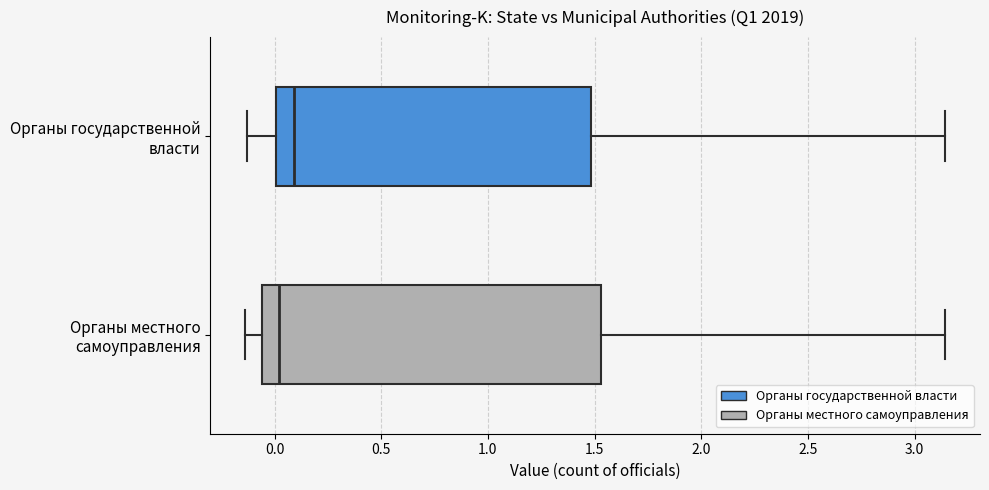

Which box is the widest, from its left edge to its right edge?

Органы местного самоуправления